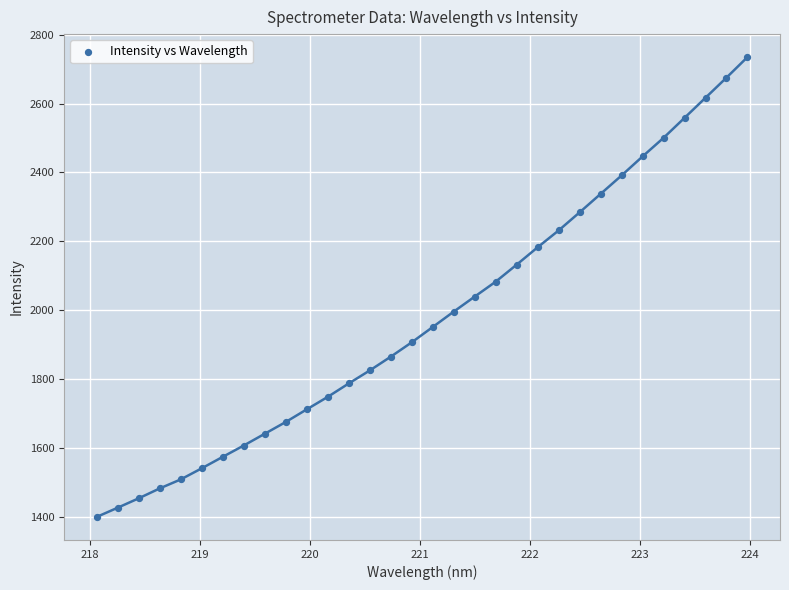

What is the range of X values (max minus min)?

5.9